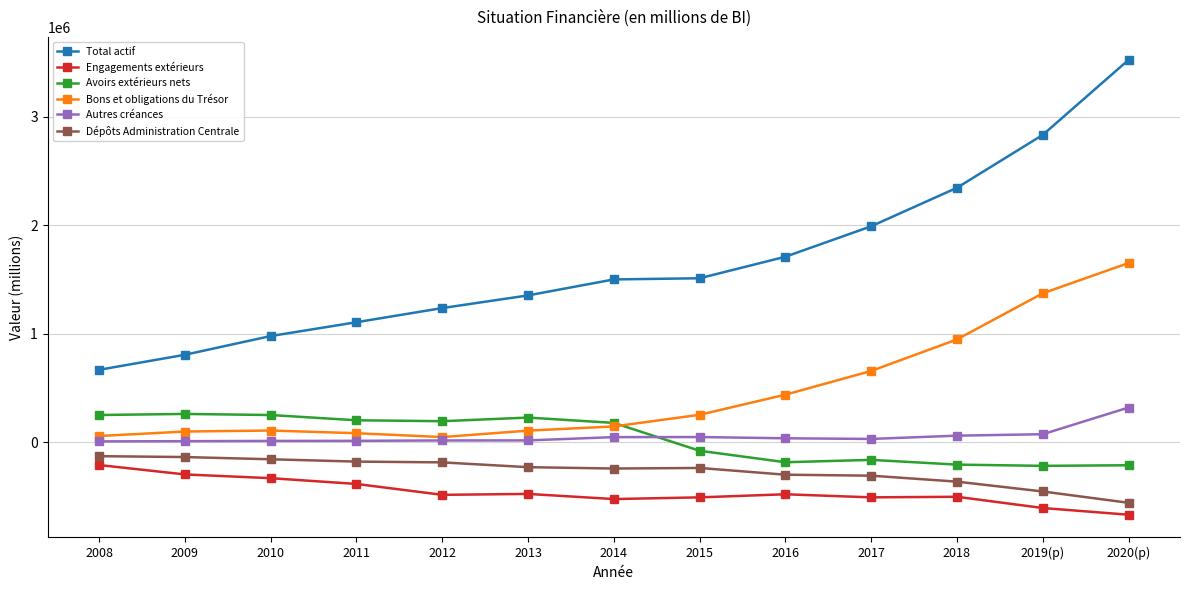

True or false: Total actif has more than 1 interior local peaks.

False